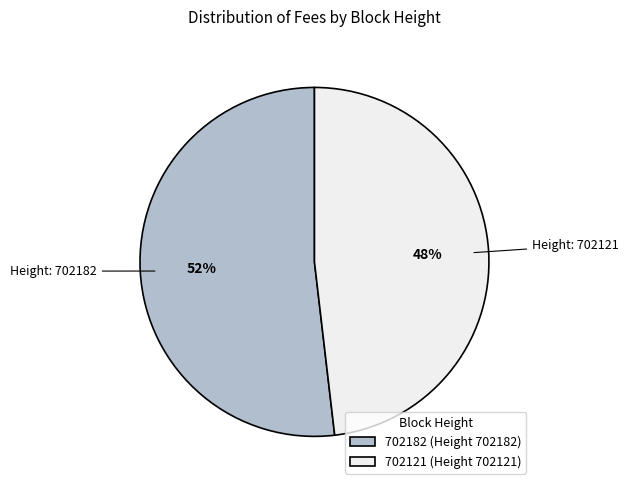

Which category has the biggest portion of the pie?

702182